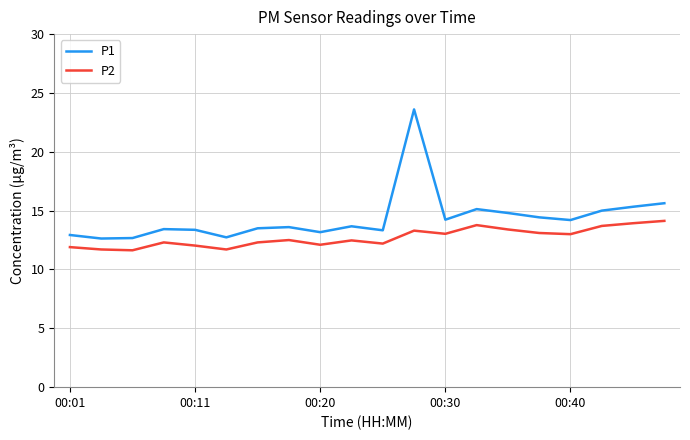

What is the difference between the maximum and minimum values in the P2 series?

2.5